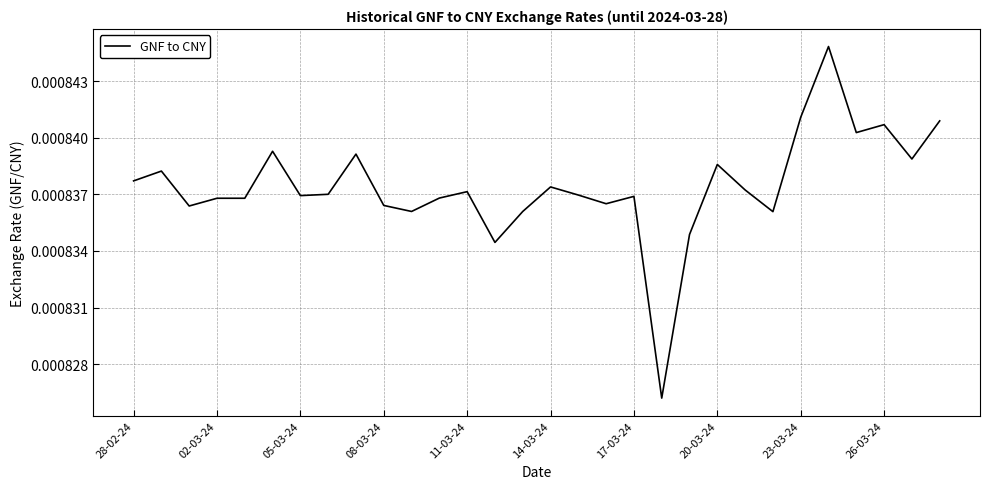

True or false: the data has more than 2 interior local peaks.

True